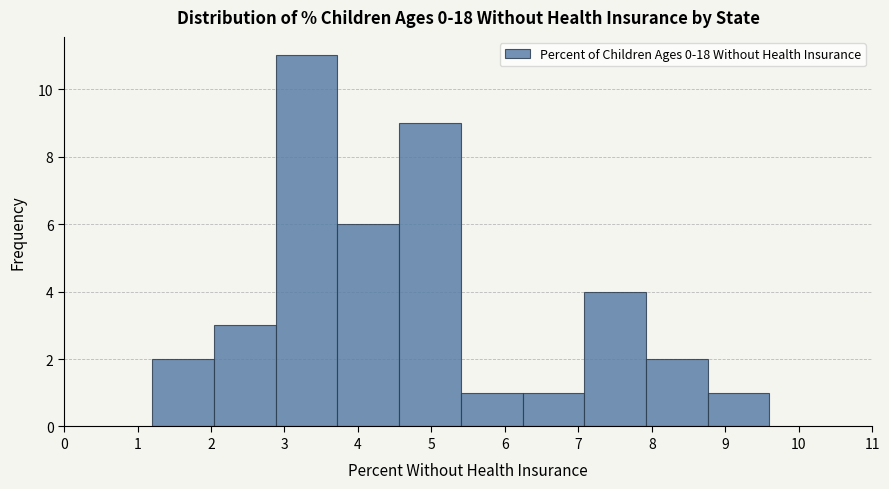

Reading left to right, list every bar in this chart as the range it spans on the x-axis followed by its height. Neither the bar edges nor the heights are printed on the chart, so give them approximately, as read against the axes.

1.20 to 2.04: 2
2.04 to 2.88: 3
2.88 to 3.72: 11
3.72 to 4.56: 6
4.56 to 5.40: 9
5.40 to 6.24: 1
6.24 to 7.08: 1
7.08 to 7.92: 4
7.92 to 8.76: 2
8.76 to 9.60: 1